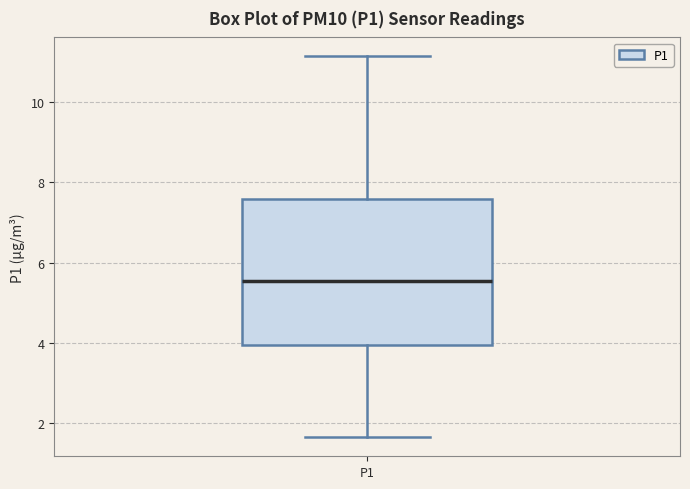

Where does the upper whisker of the box for P1 end on the y-axis? The values are not printed on the chart, so give them approximately, as read against the axis.

11.2